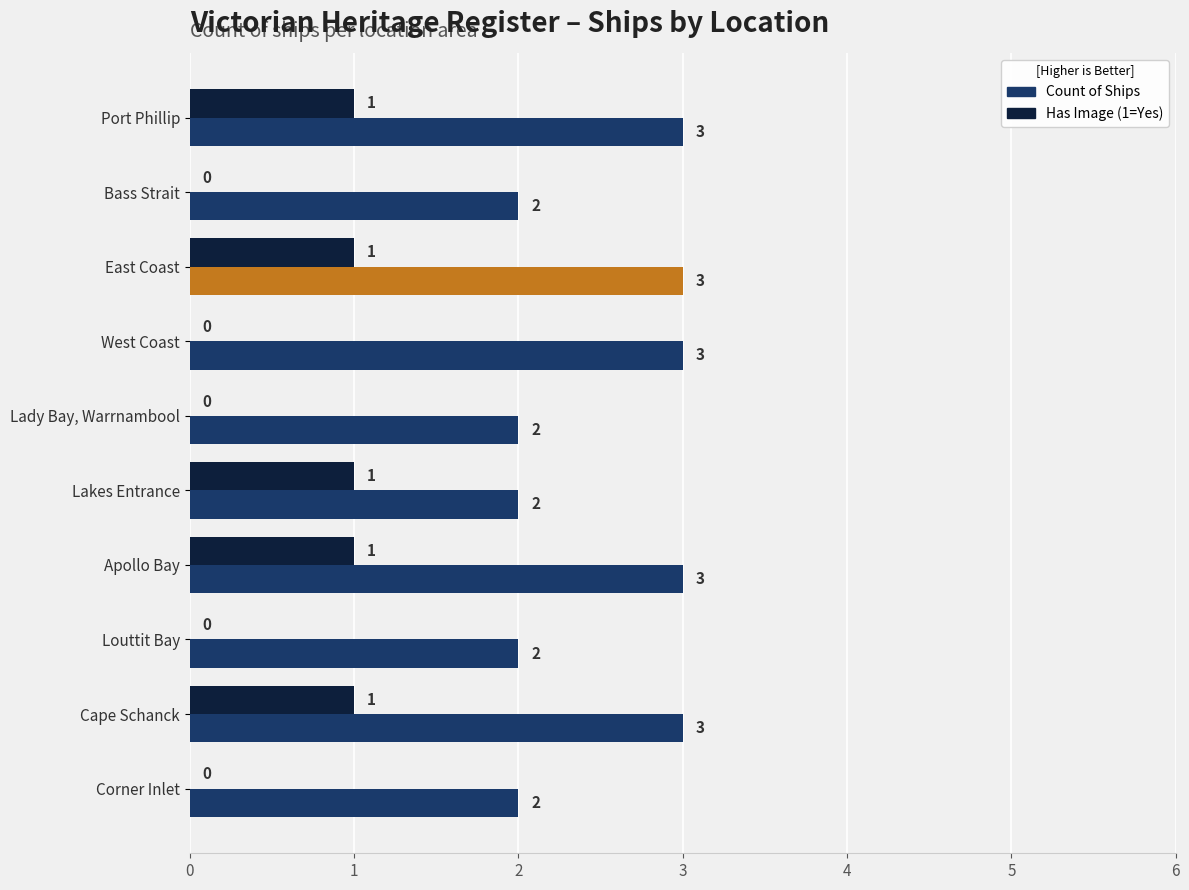

True or false: Has Image (1=Yes) has a value of 0 at East Coast.

False